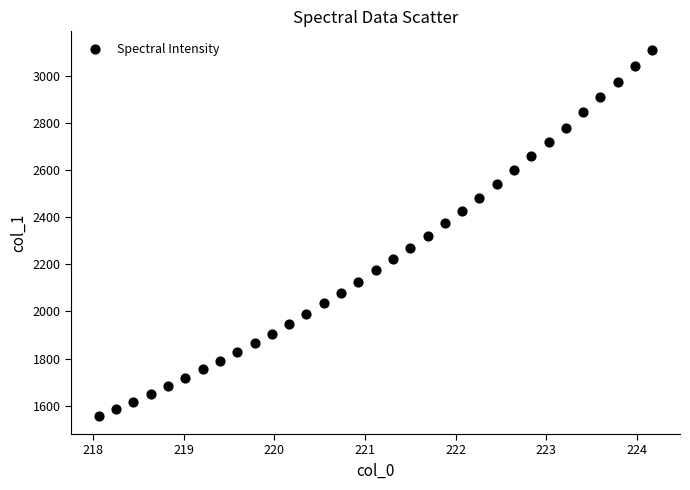

What is the range of Y values (max minus min)?

1553.1